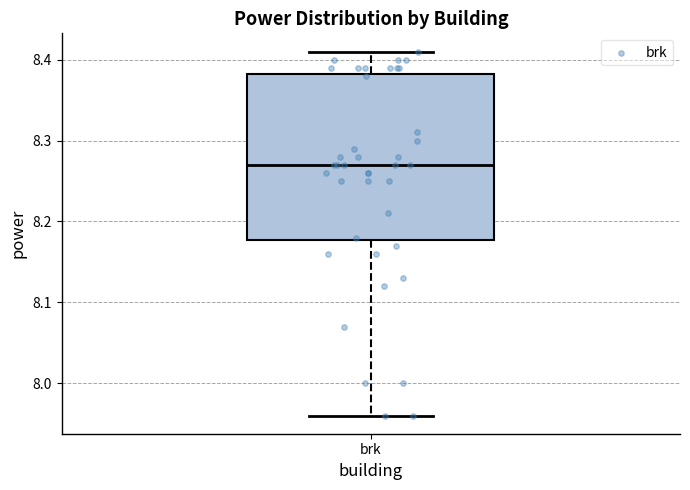

Read this box plot against the y-axis: the position of the median line, the range covered by the box, and the ends of both whiskers. The values are not printed on the chart, so give them approximately, as read against the axis.

median 8.27, box 8.18 to 8.38, whiskers 7.96 to 8.41